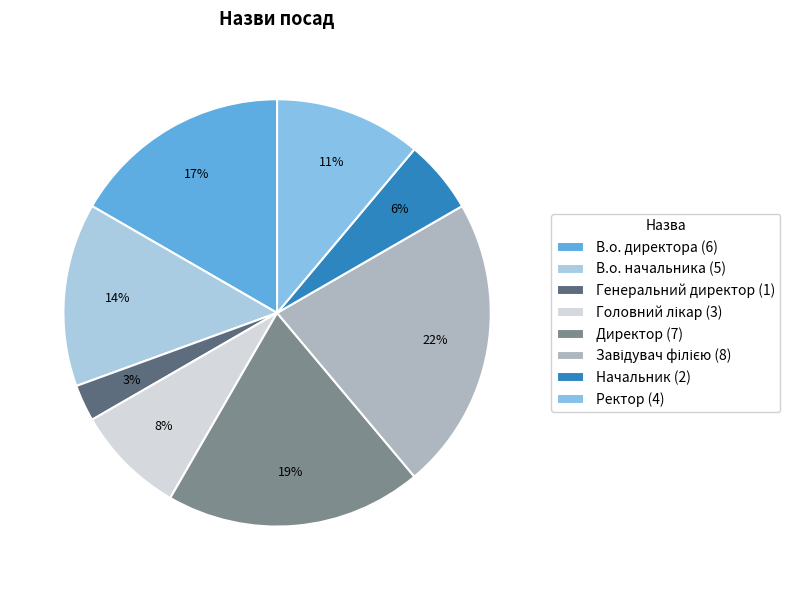

Is there any slice that represents more than half of the pie?

No